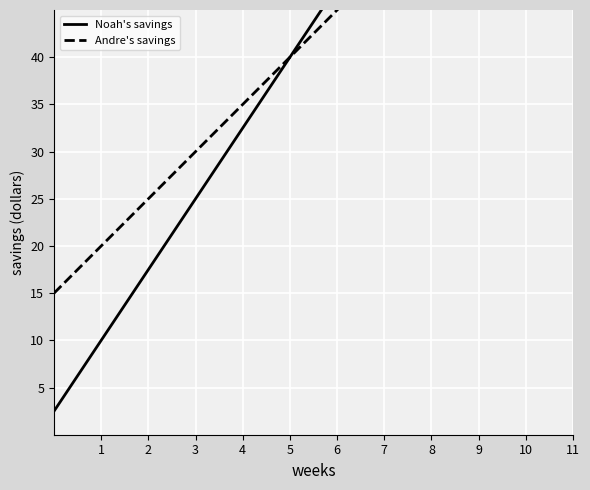

What is the average value of the Andre's savings series?

40.0